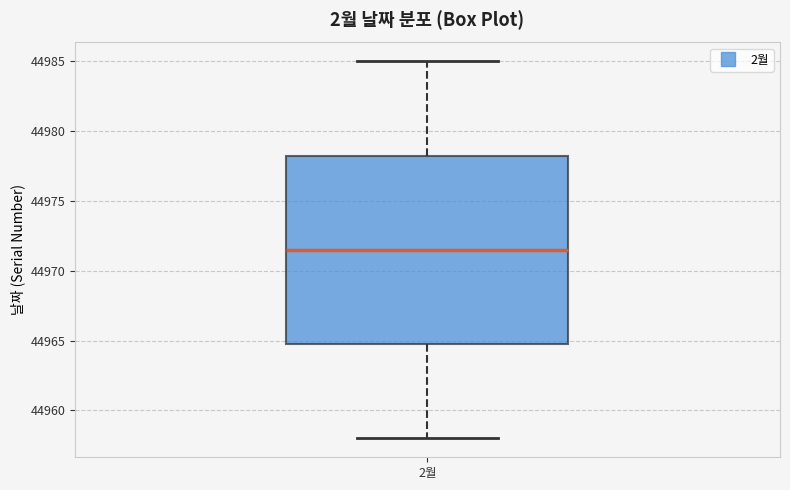

Where does the median line of the box for 2월 sit on the y-axis? The values are not printed on the chart, so give them approximately, as read against the axis.

44971.5